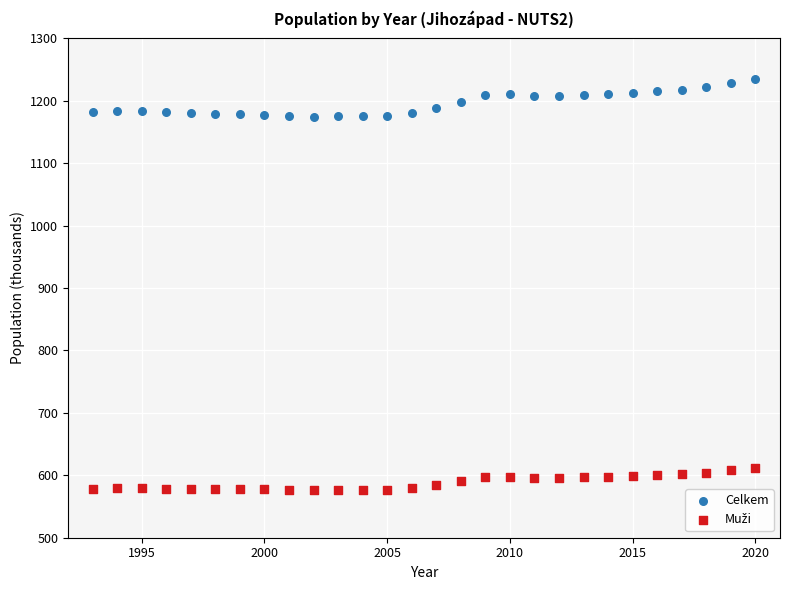

Across all data points, what is the range of Y values (max minus min)?

659.0